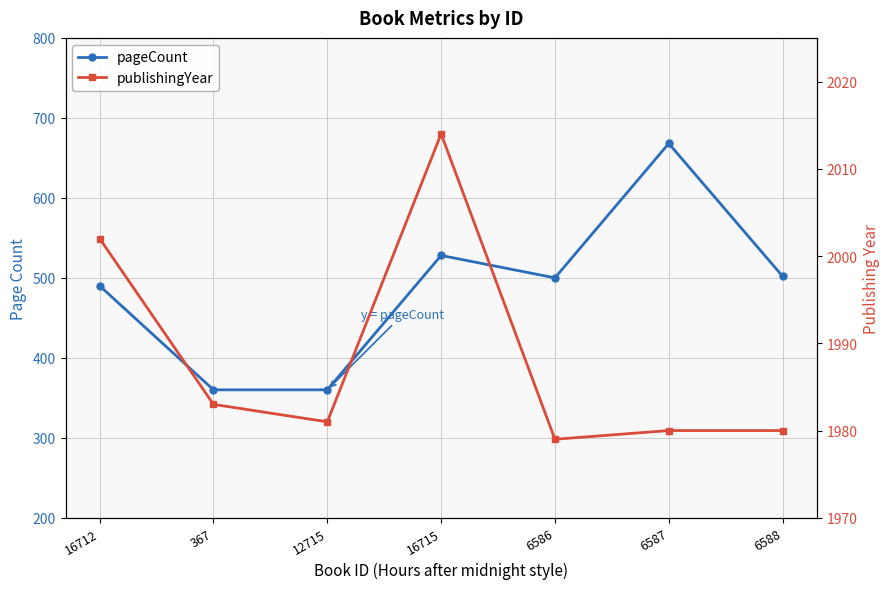

What is the approximate value of publishingYear at 6586?

1979